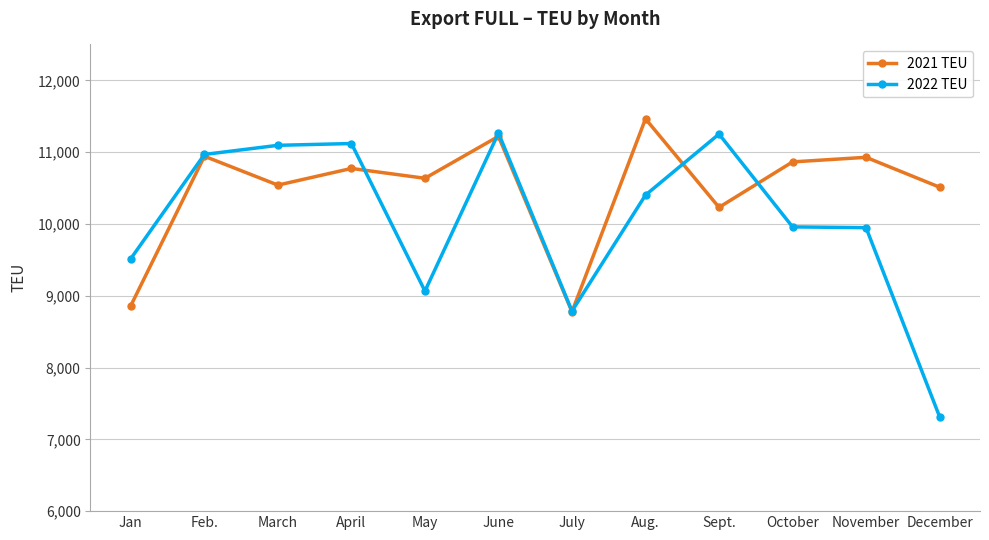

The 2021 TEU series shows 5037 at May. True or false?

False